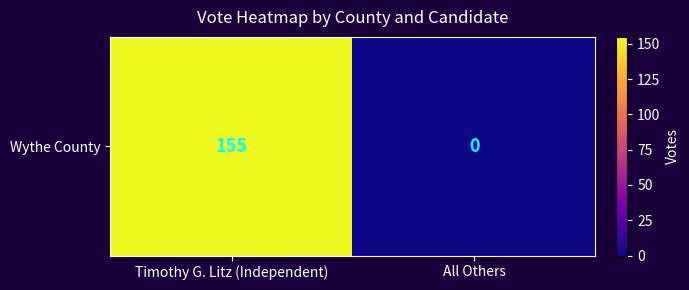

Which category has the highest value across all series?

Timothy G. Litz (Independent)